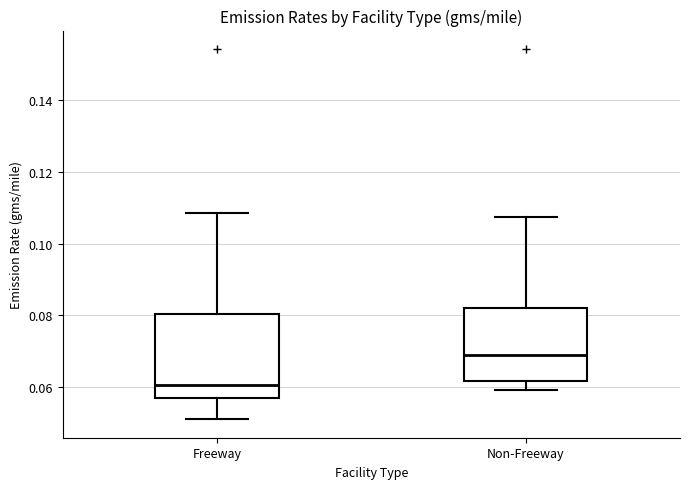

Comparing the boxes themselves (not the whiskers), which one is the tallest?

Freeway